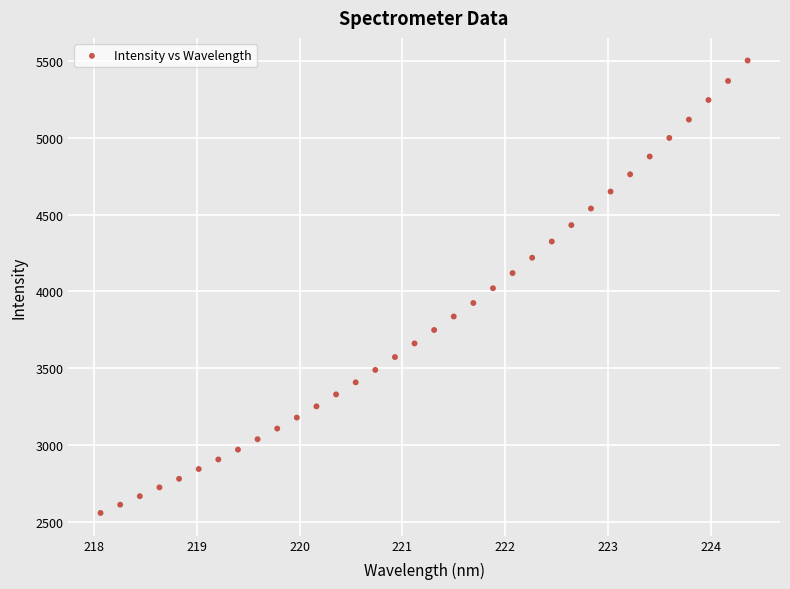

What is the range of X values (max minus min)?

6.3